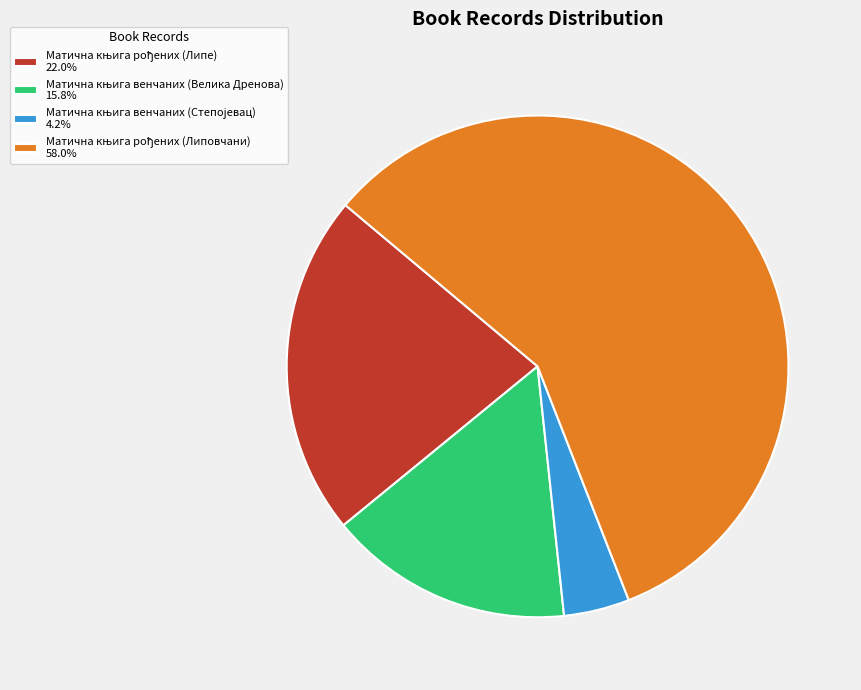

Count the number of slices in the pie.

4